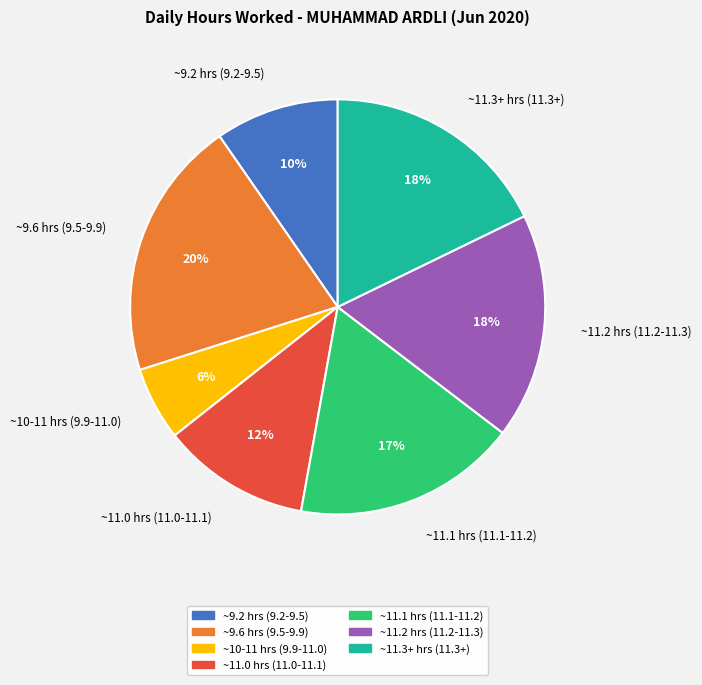

Approximately how many times larger is the value at ~11.2 hrs (11.2-11.3) compared to ~9.2 hrs (9.2-9.5)?

1.8